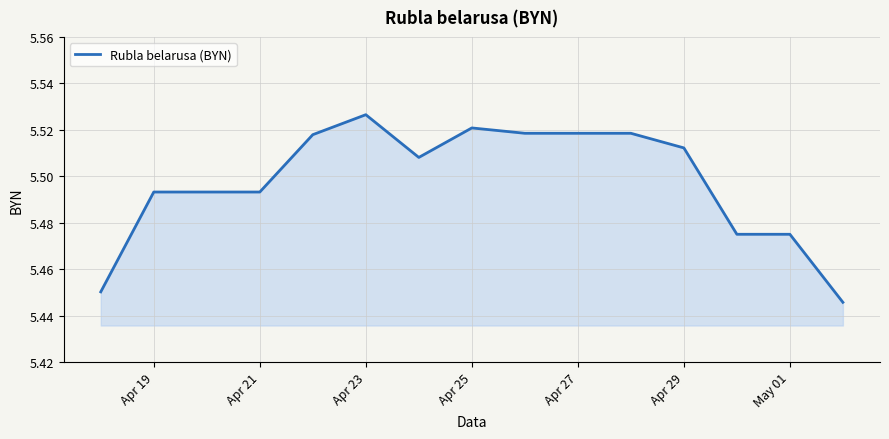

At which category does the chart reach its peak across all series?

Apr 23